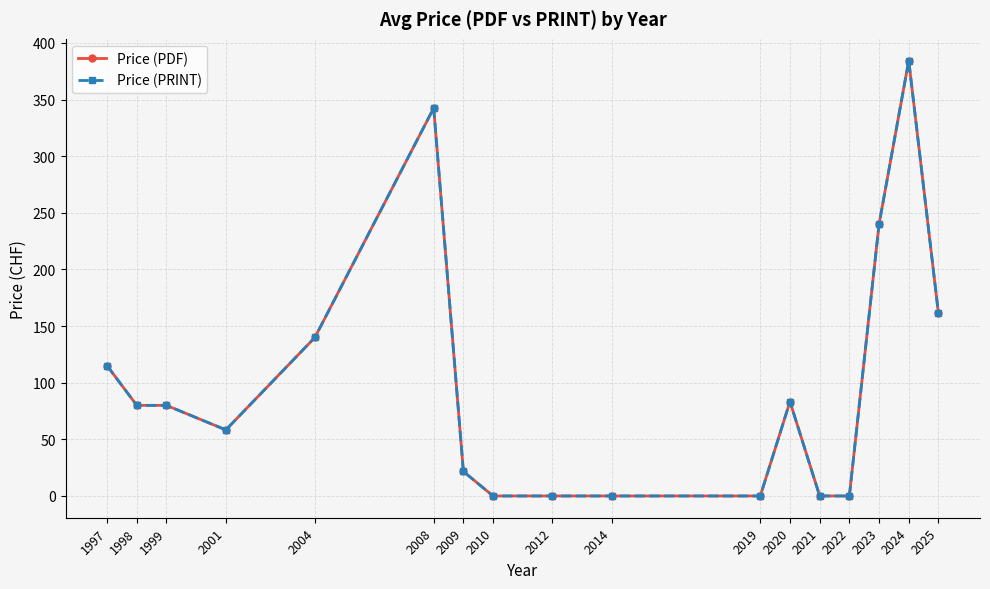

Reading left to right, transcribe all the data shown in this chart.

Price (PDF): 115.0	80.0	80.0	58.3	140.0	342.5	21.7	0.0	0.0	0.0	0.0	83.3	0.0	0.0	240.0	384.4	161.2
Price (PRINT): 115.0	80.0	80.0	58.3	140.0	342.5	21.7	0.0	0.0	0.0	0.0	83.3	0.0	0.0	240.0	384.4	161.2